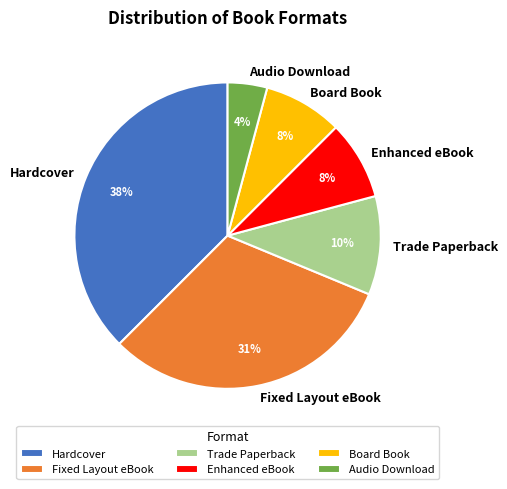

Does Audio Download account for over 50% of the chart?

No